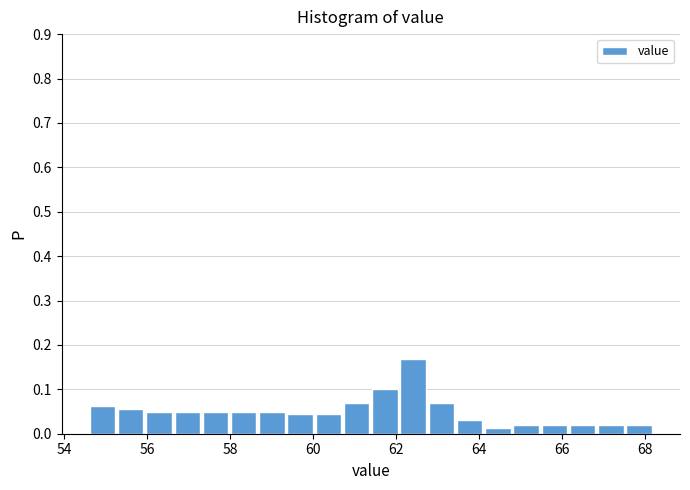

Around what value on the x-axis is the tallest bar? Give the approximate position of its centre, as read against the axis.

62.4